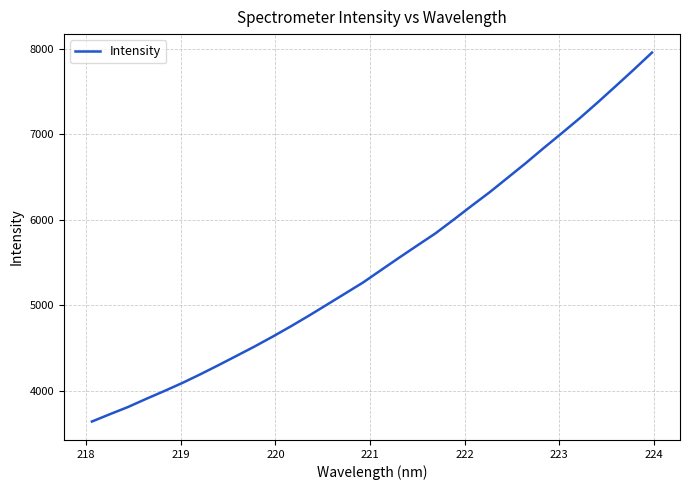

What is the minimum value shown in the chart?

3642.5